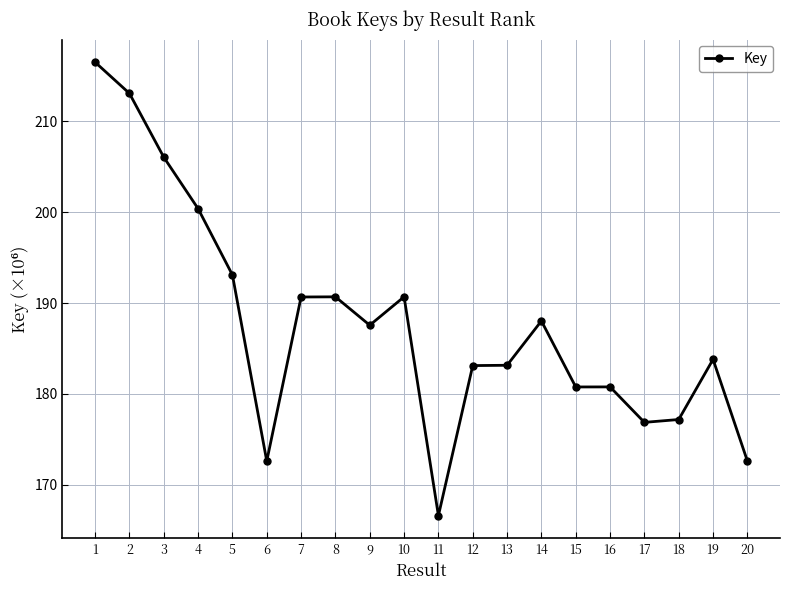

Approximately how many times larger is the value at 4 compared to 7?

1.1